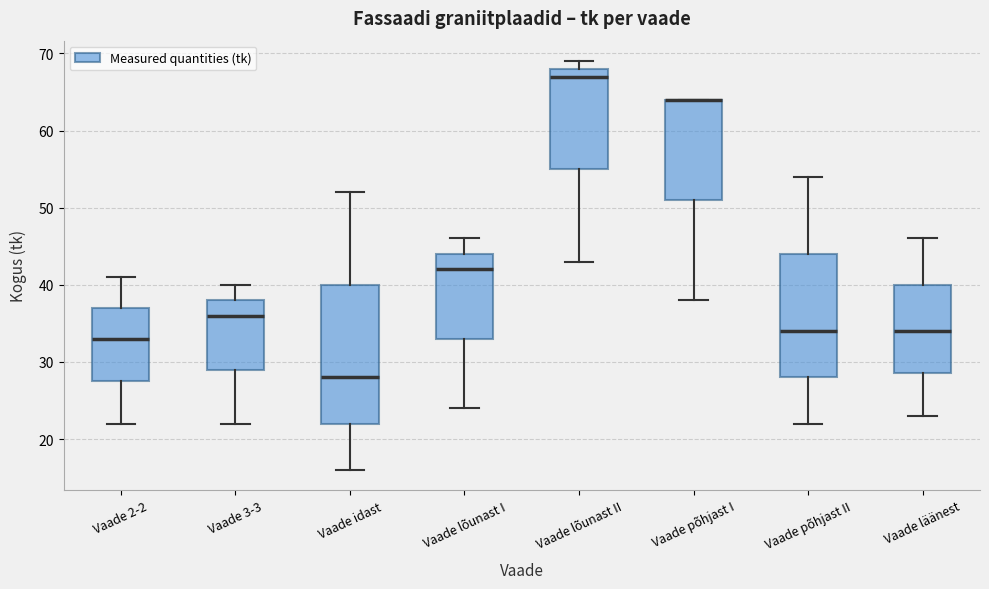

Reading left to right, read every box against the y-axis: the position of its median line, the range the box covers, and the ends of its whiskers. The values are not printed on the chart, so give them approximately, as read against the axis.

Vaade 2-2: median 33, box 28 to 37, whiskers 22 to 41
Vaade 3-3: median 36, box 29 to 38, whiskers 22 to 40
Vaade idast: median 28, box 22 to 40, whiskers 16 to 52
Vaade lõunast I: median 42, box 33 to 44, whiskers 24 to 46
Vaade lõunast II: median 67, box 55 to 68, whiskers 43 to 69
Vaade põhjast I: median 64 (drawn on the box's upper edge), box 51 to 64, whiskers 38 to 64
Vaade põhjast II: median 34, box 28 to 44, whiskers 22 to 54
Vaade läänest: median 34, box 29 to 40, whiskers 23 to 46